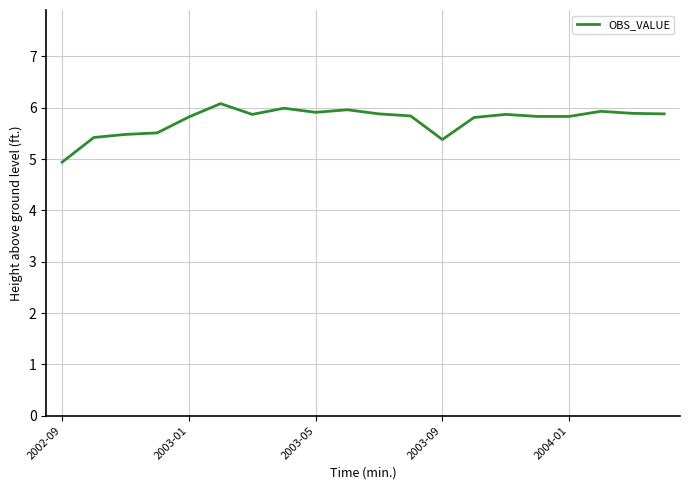

What is the maximum value shown in the chart?

6.1